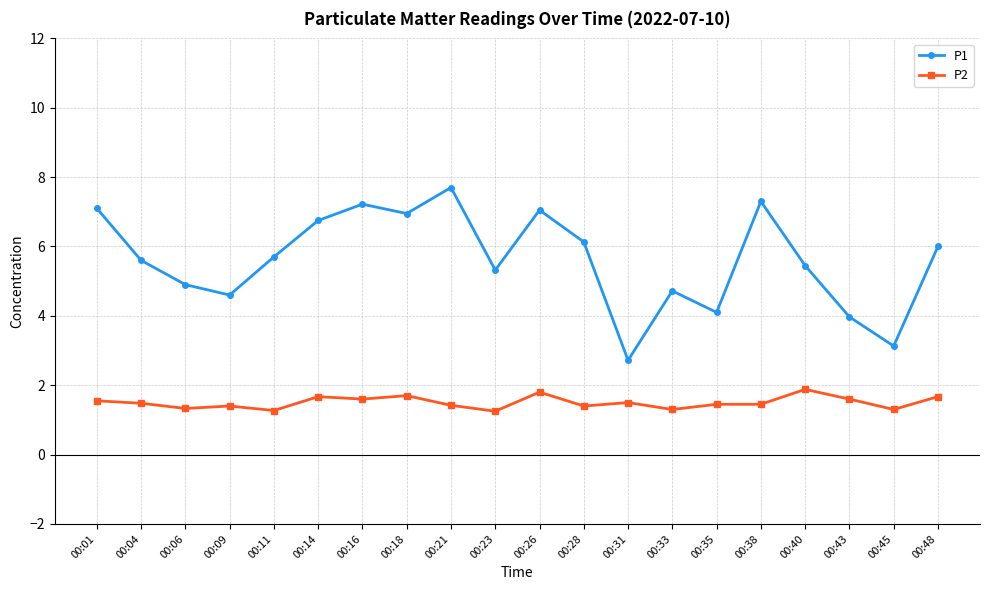

What is the total value across all series at 00:18?

8.7